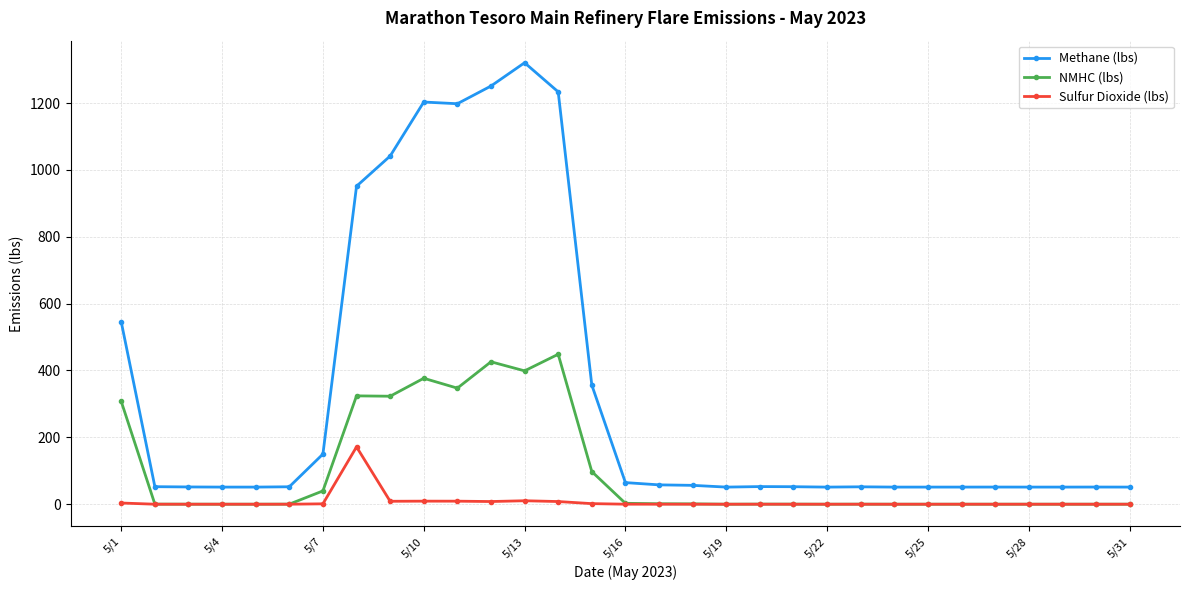

How many lines are shown in the chart?

3